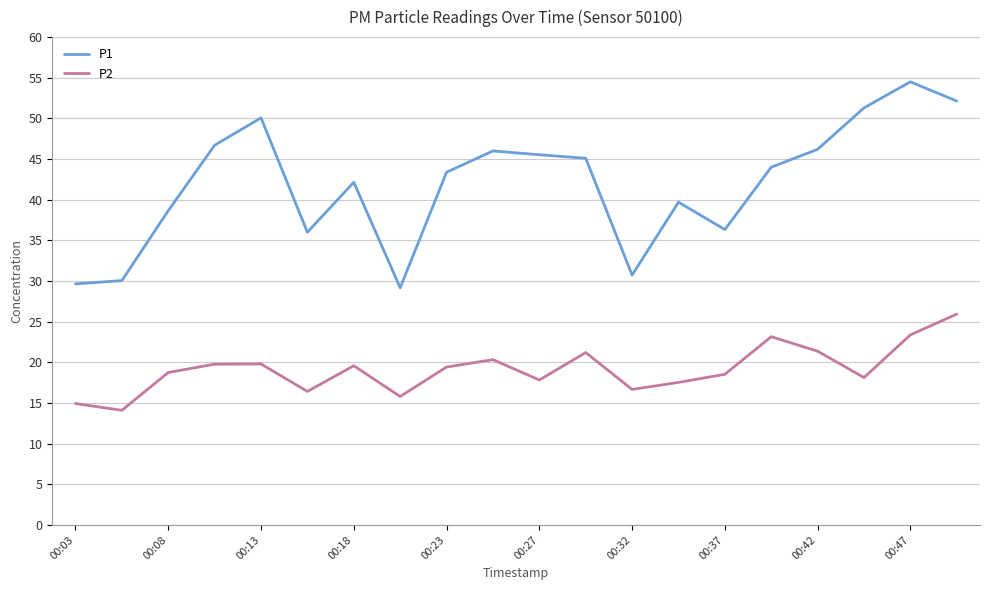

What is the minimum value for P1?

29.2